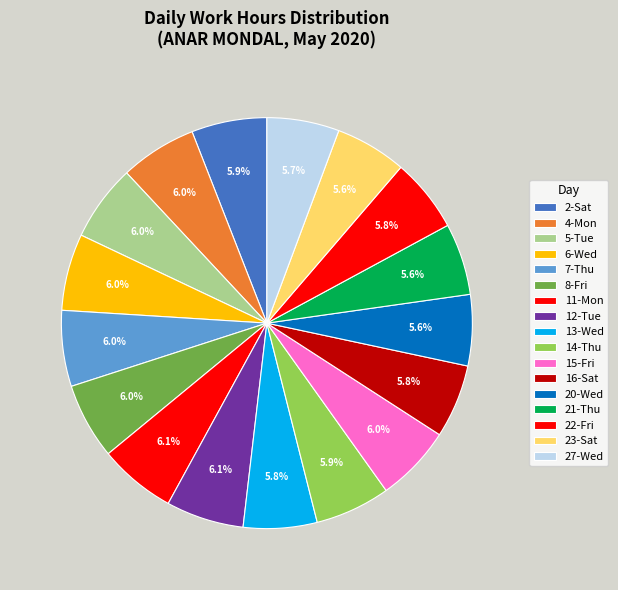

What percentage is NOT represented by 16-Sat?

94.2%